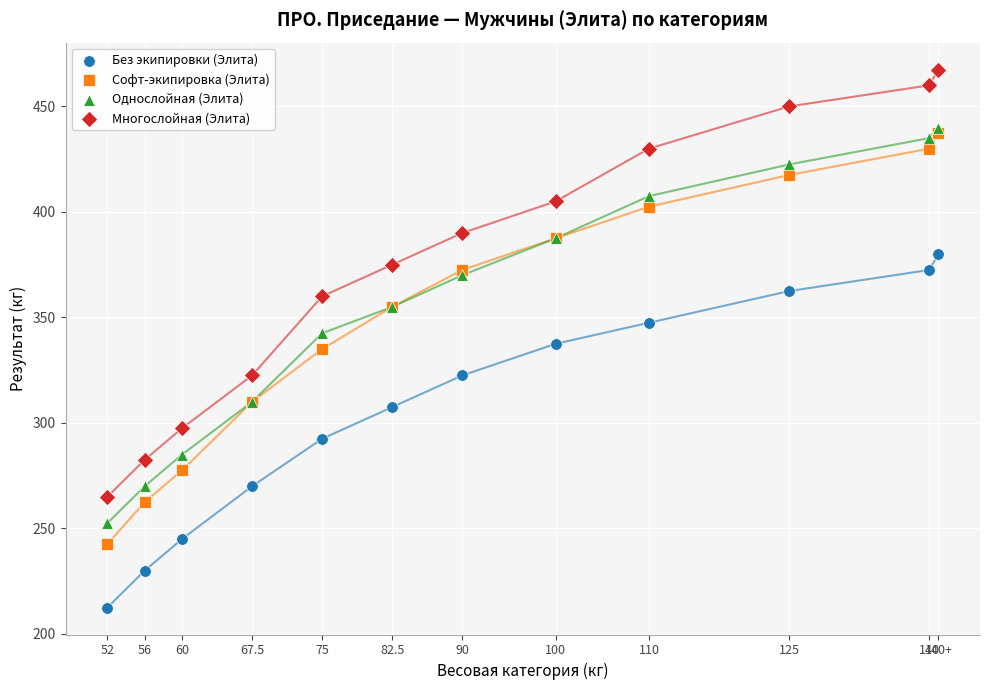

What are all the series names shown in the legend?

Без экипировки (Элита), Софт-экипировка (Элита), Однослойная (Элита), Многослойная (Элита)